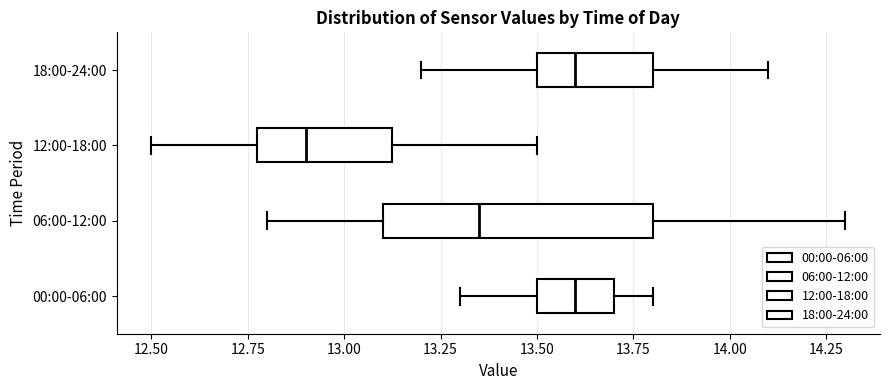

Reading bottom to top, read every box against the x-axis: the position of its median line, the range the box covers, and the ends of its whiskers. The values are not printed on the chart, so give them approximately, as read against the axis.

00:00-06:00: median 13.60, box 13.50 to 13.70, whiskers 13.30 to 13.80
06:00-12:00: median 13.35, box 13.10 to 13.80, whiskers 12.80 to 14.30
12:00-18:00: median 12.90, box 12.80 to 13.15, whiskers 12.50 to 13.50
18:00-24:00: median 13.60, box 13.50 to 13.80, whiskers 13.20 to 14.10